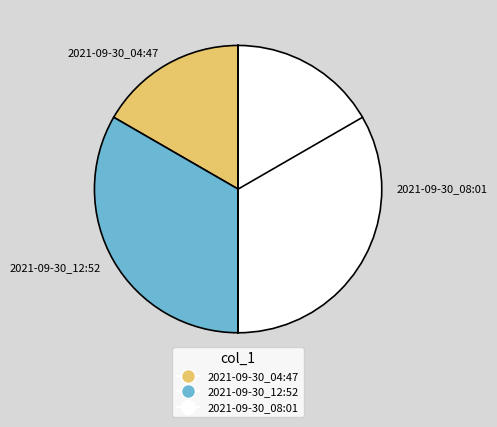

Which has a higher value, 2021-09-30_04:47 or 2021-09-30_08:01?

2021-09-30_08:01